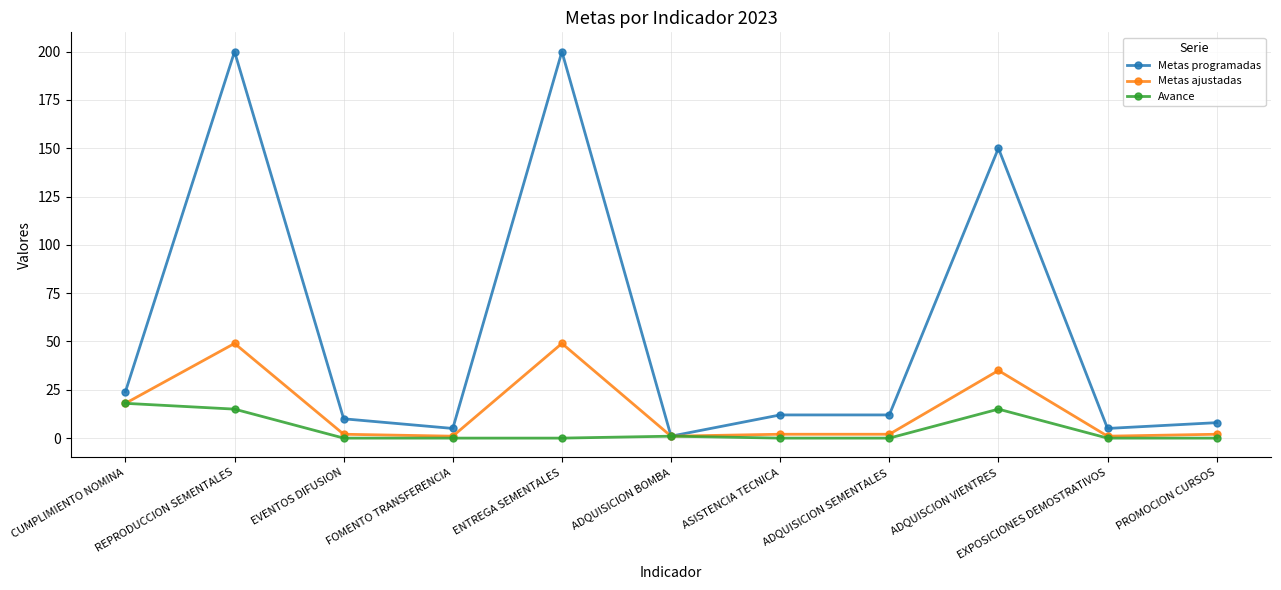

Rank the series by their maximum value, from lowest to highest.

Avance, Metas ajustadas, Metas programadas